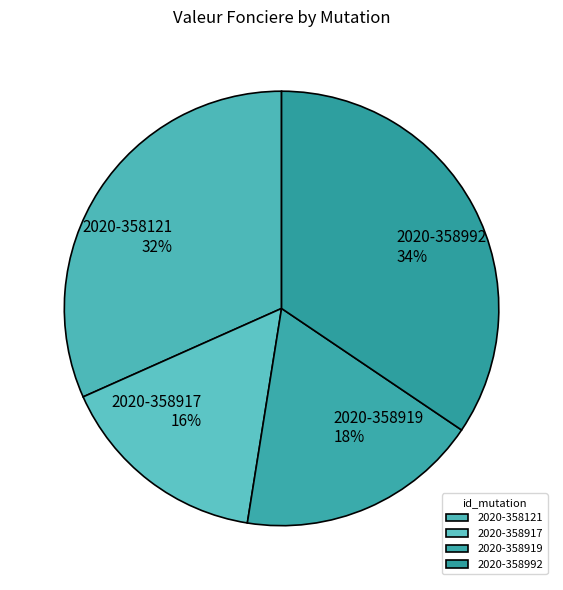

Is 2020-358121 the majority of the pie?

No